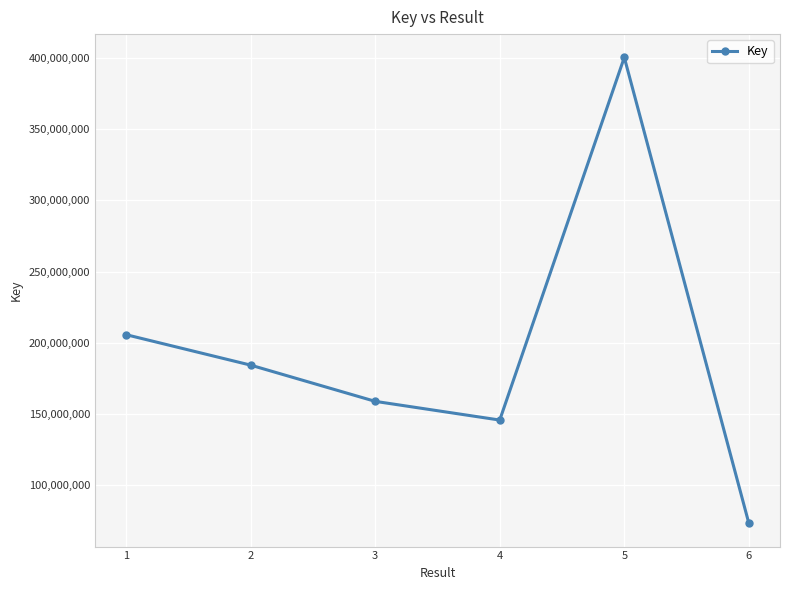

Rank the categories by value from highest to lowest.

5, 1, 2, 3, 4, 6